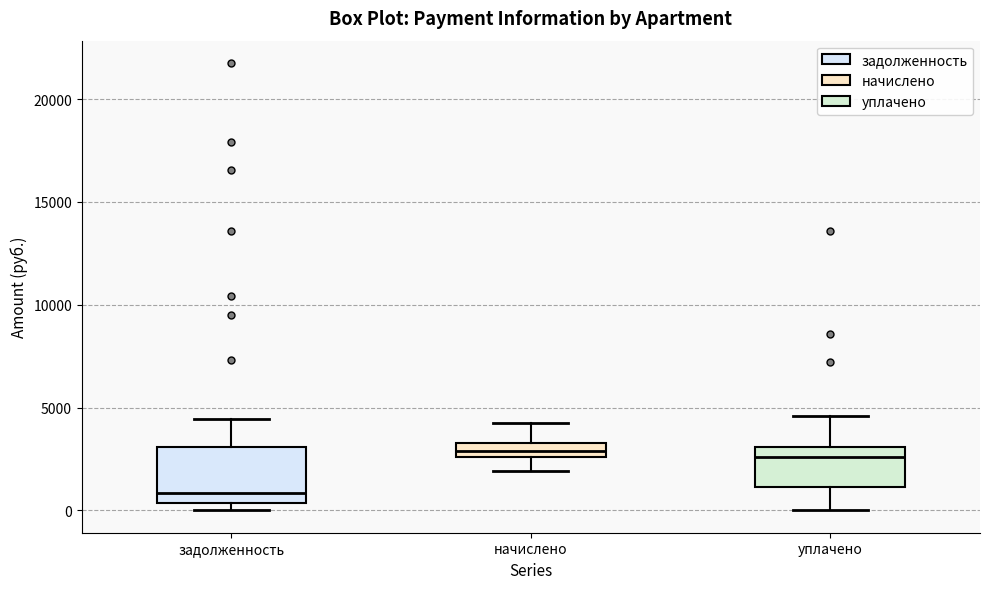

Comparing the boxes themselves (not the whiskers), which one is the tallest?

задолженность